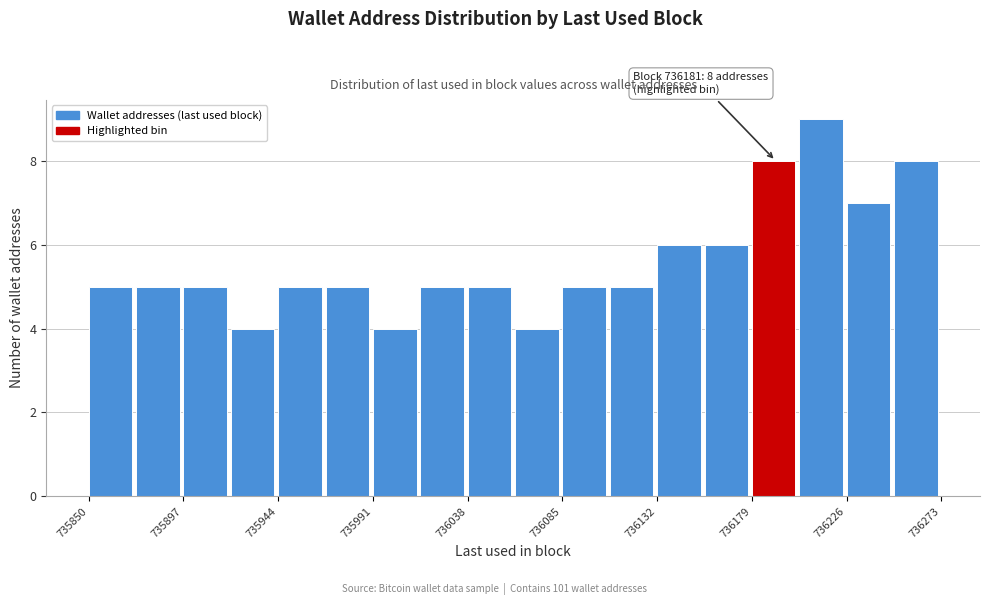

Which range on the x-axis has the tallest bar?

736202.5 to 736226.0